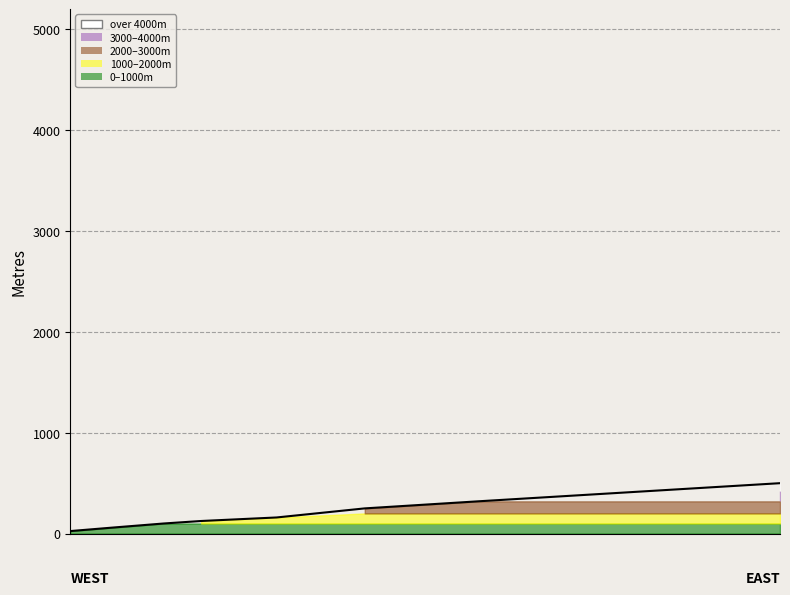

How many lines are shown in the chart?

1